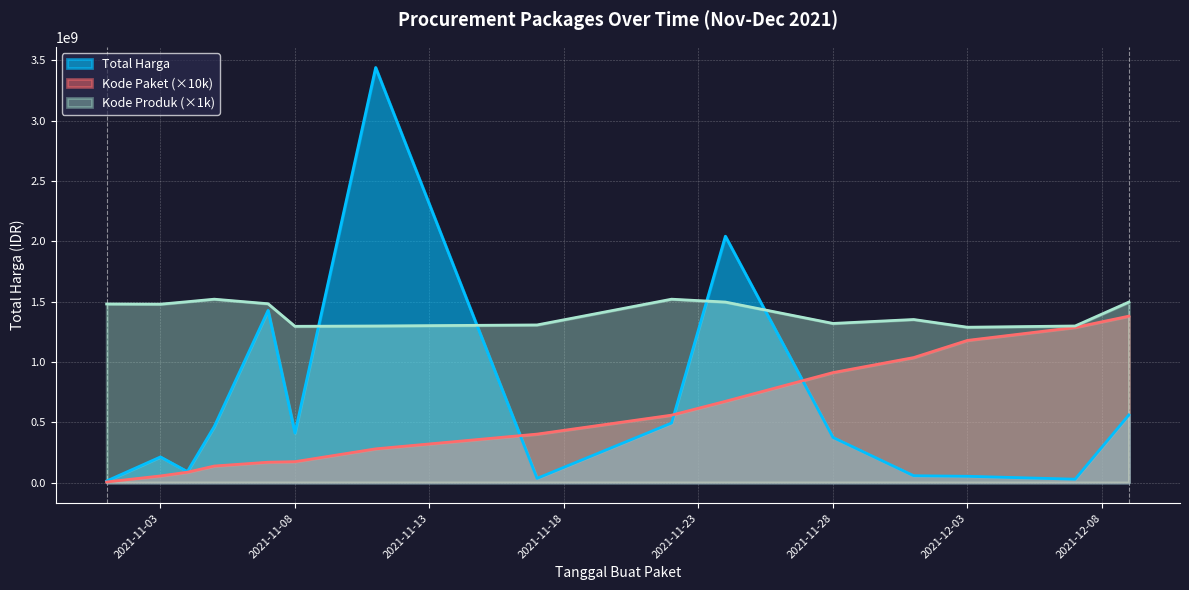

What is the value of the Total Harga (M) point at the 5th from the left?

1425867900